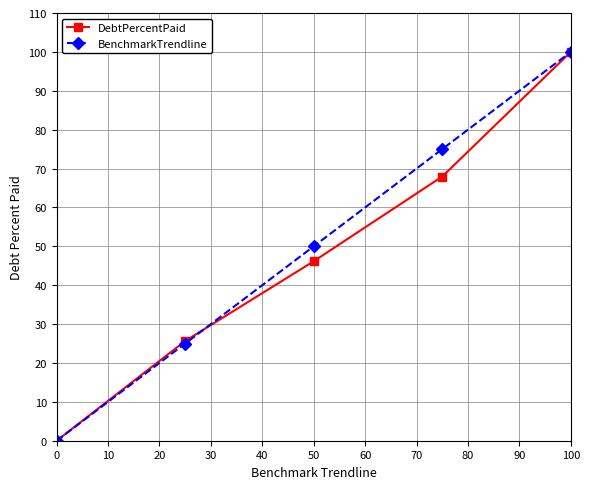

What is the value of the DebtPercentPaid point at the 3rd from the left?

46.2